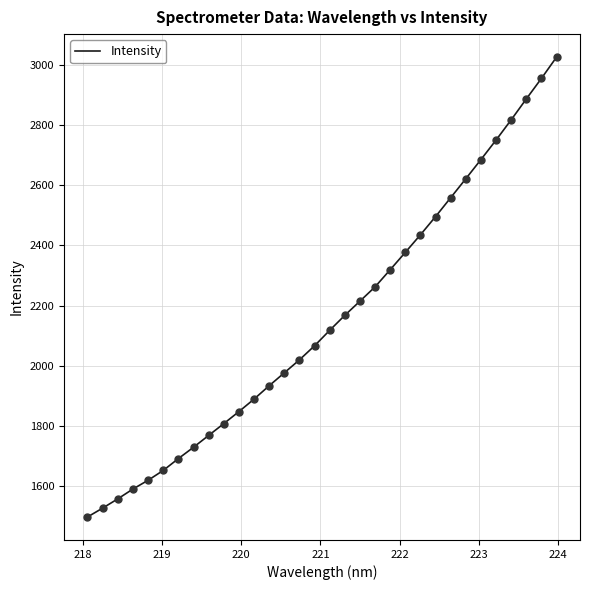

What is the smallest value displayed?

1498.9